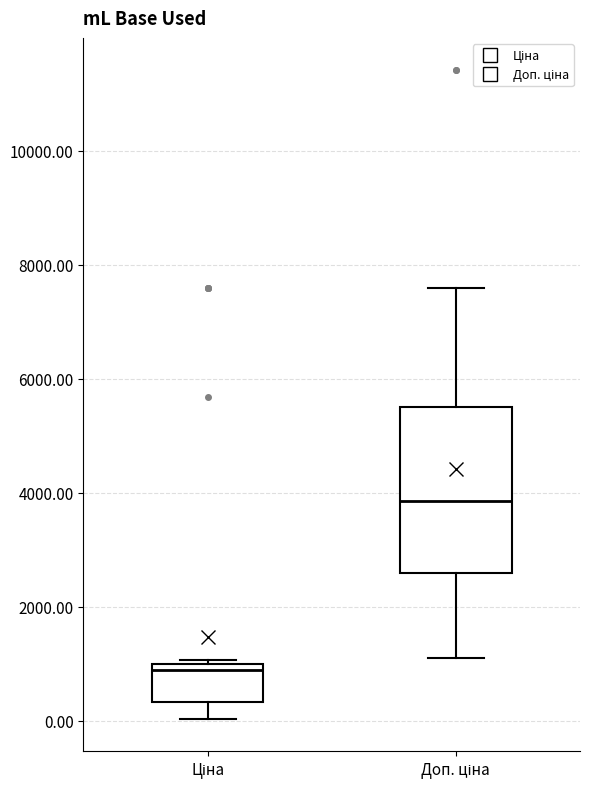

Comparing the boxes themselves (not the whiskers), which one is the tallest?

Доп. ціна